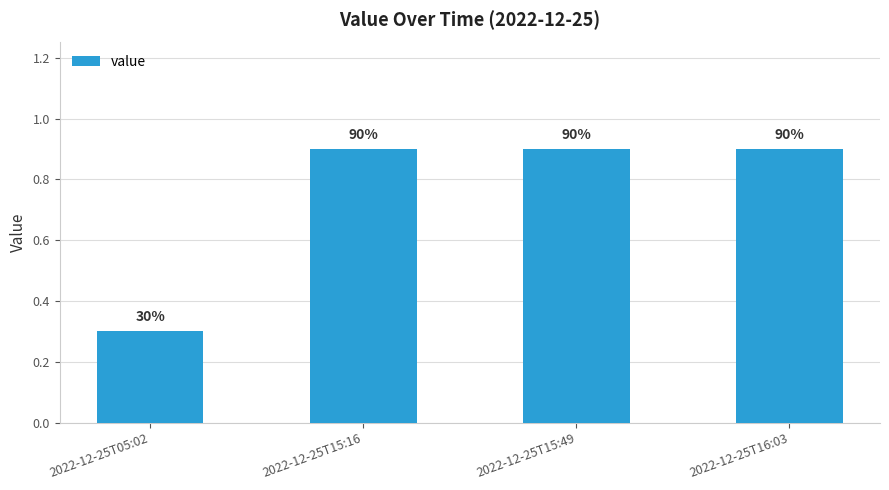

The chart shows a value of 0.2 at 2022-12-25T05:02. True or false?

False